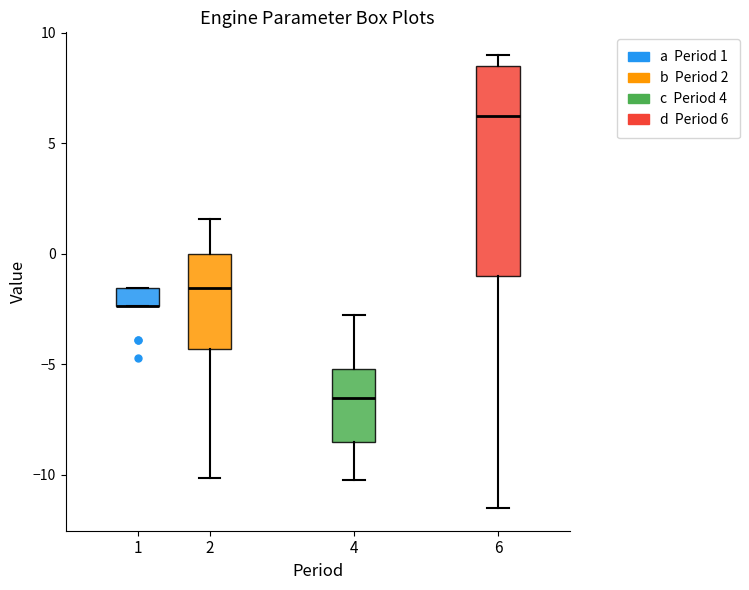

Reading left to right, transcribe this box plot: for each box, give where its median line is, the range the box spans, and where its two whiskers end, as read against the y-axis. The values are not printed on the chart, so give them approximately, as read against the axis.

1: median -2.5 (drawn on the box's lower edge), box -2.5 to -1.5, whiskers -2.5 to -1.5
2: median -1.5, box -4.5 to 0.0, whiskers -10.0 to 1.5
4: median -6.5, box -8.5 to -5.0, whiskers -10.0 to -3.0
6: median 6.5, box -1.0 to 8.5, whiskers -11.5 to 9.0